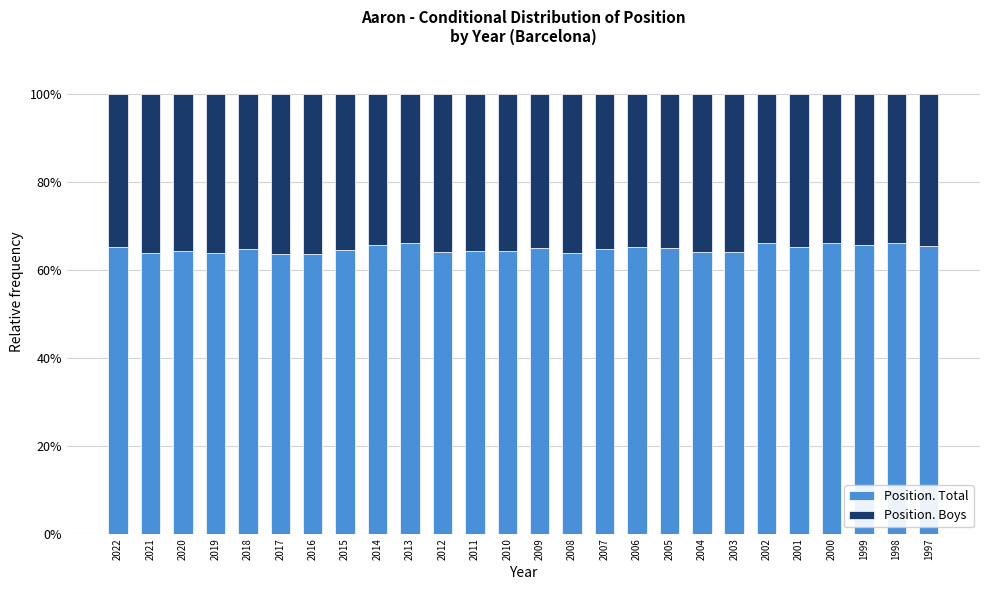

What is the sum of the Position. Total values at 2003 and 2010?

128.2